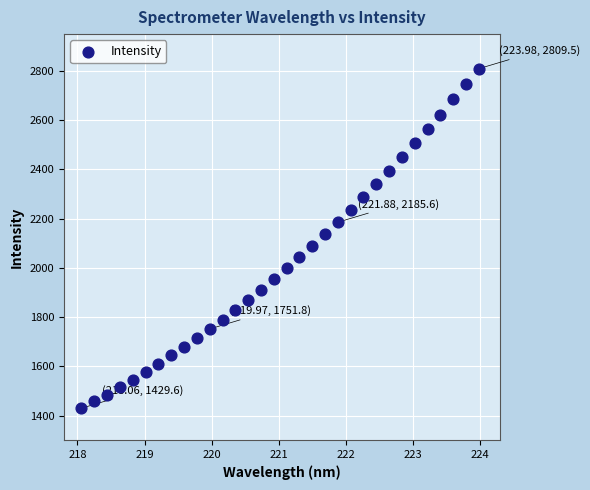

What is the range of X values (max minus min)?

5.9